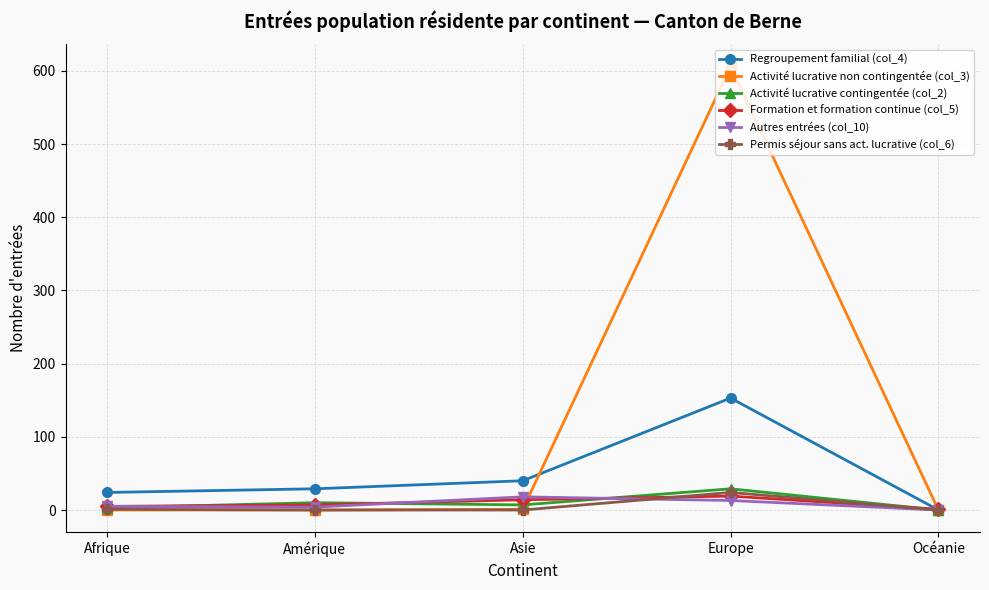

At which category does the chart reach its peak across all series?

Europe